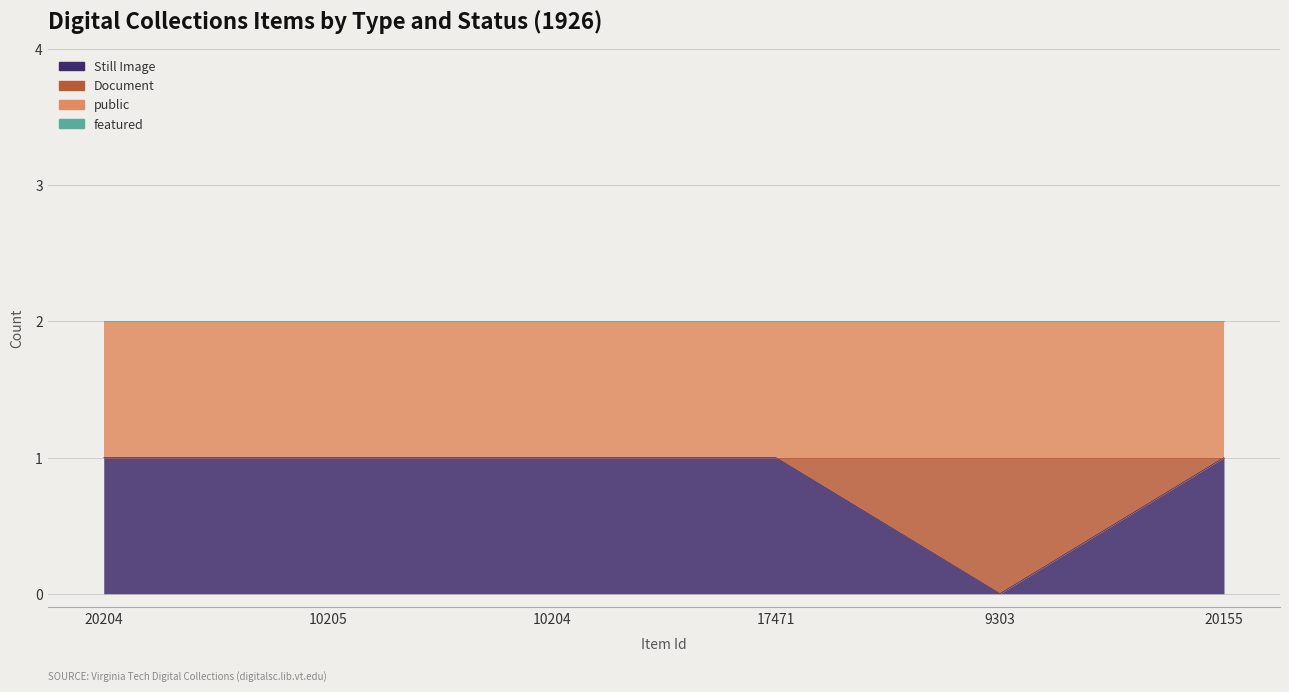

What are all the series names shown in the legend?

Still Image, Document, public, featured